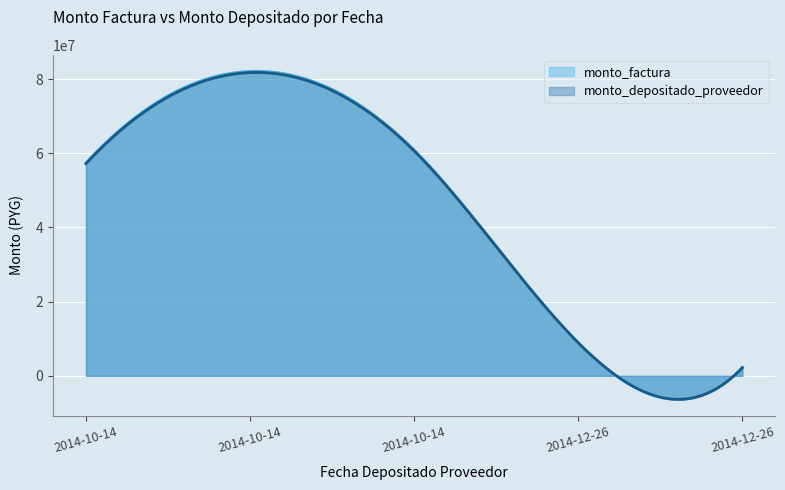

Between 2014-10-14 and 2014-12-26, which series saw the biggest shift?

monto_factura